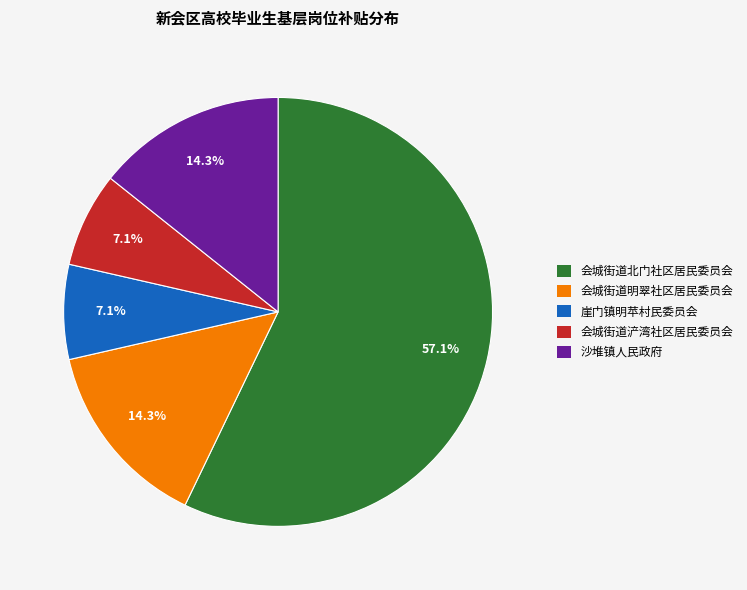

How many segments does this pie chart have?

5